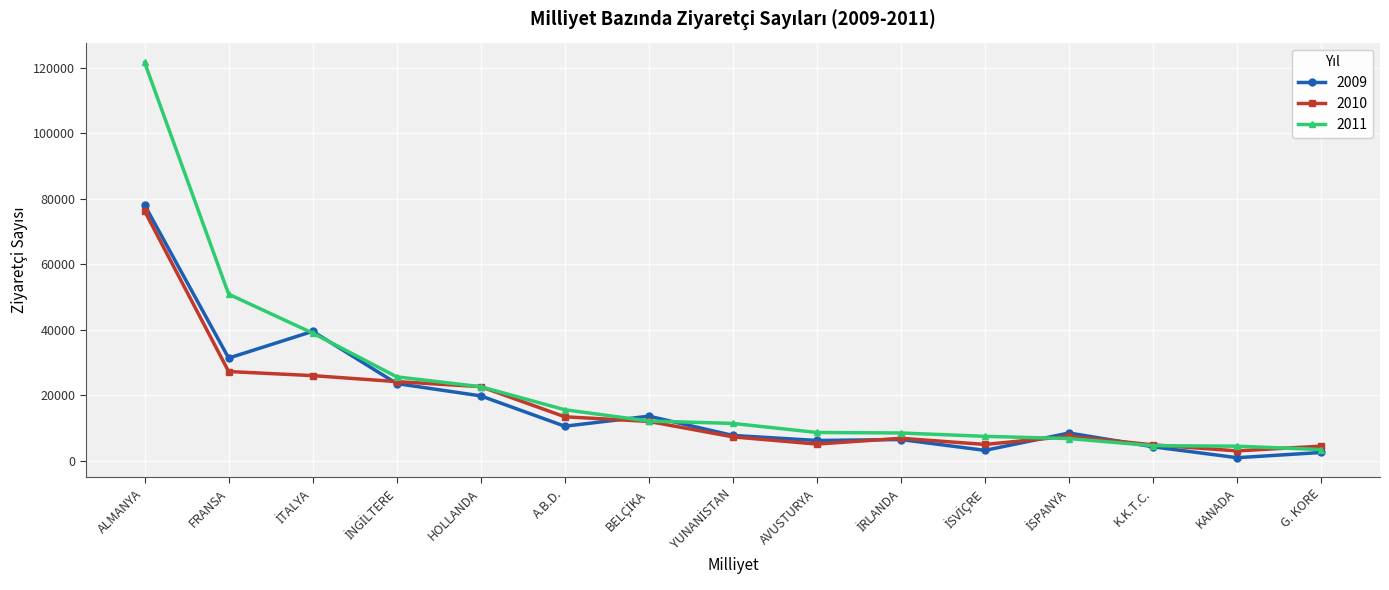

What is the total value across all series at FRANSA?

109396